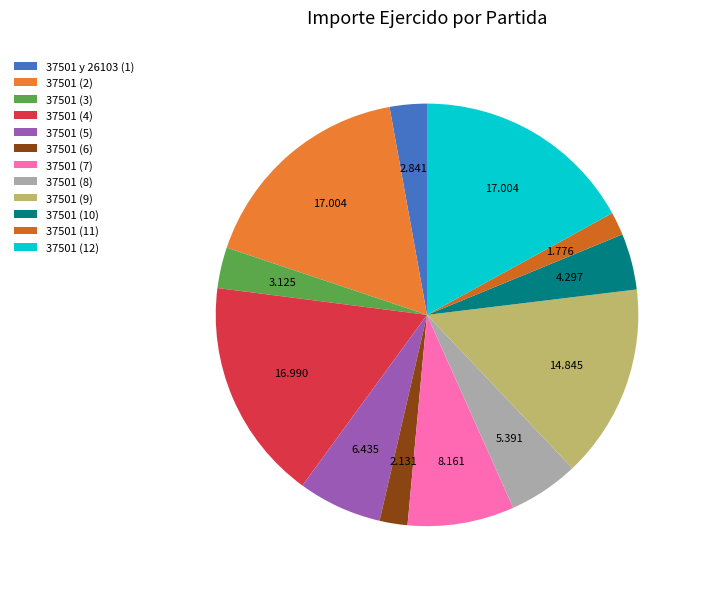

Which slice is the largest?

37501 (2)